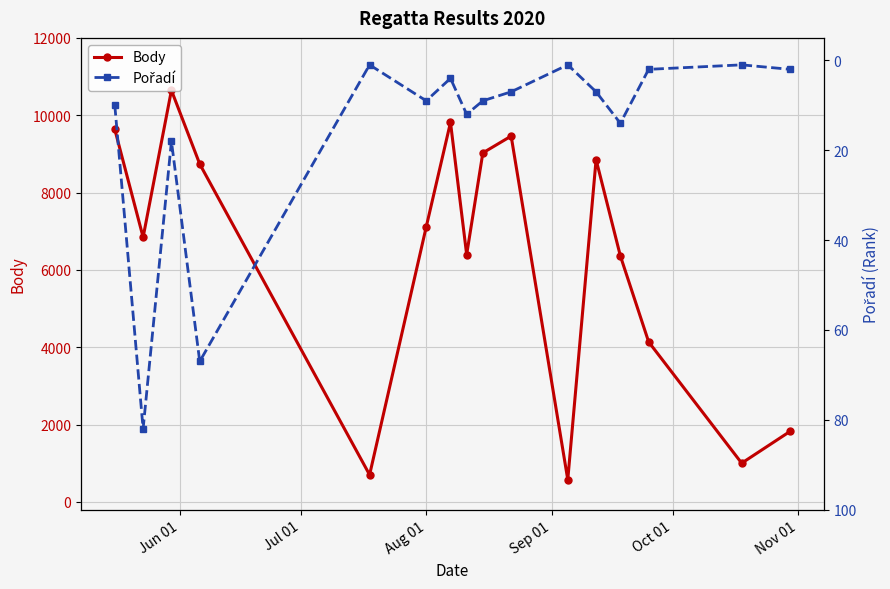

What is the value of the Body point at the 10th from the left?

9461